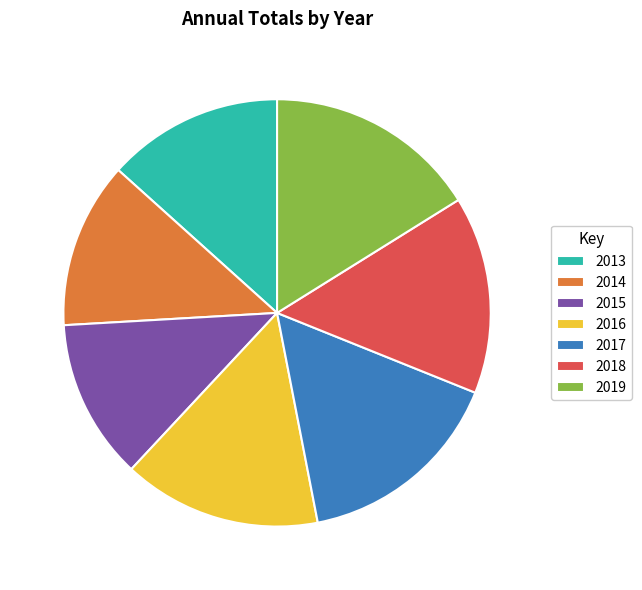

Is 2019 the majority of the pie?

No